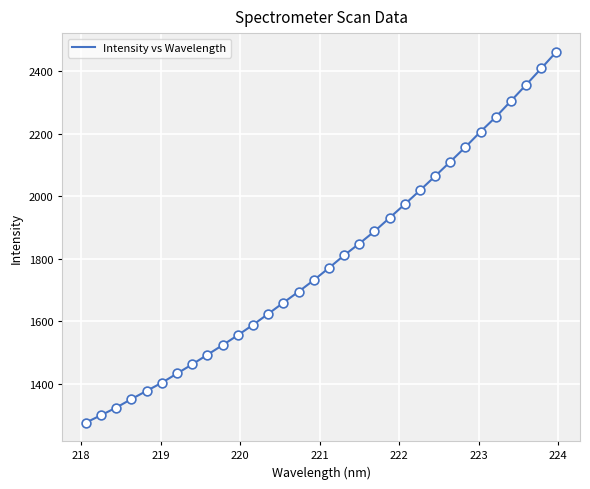

What is the maximum value shown in the chart?

2462.3